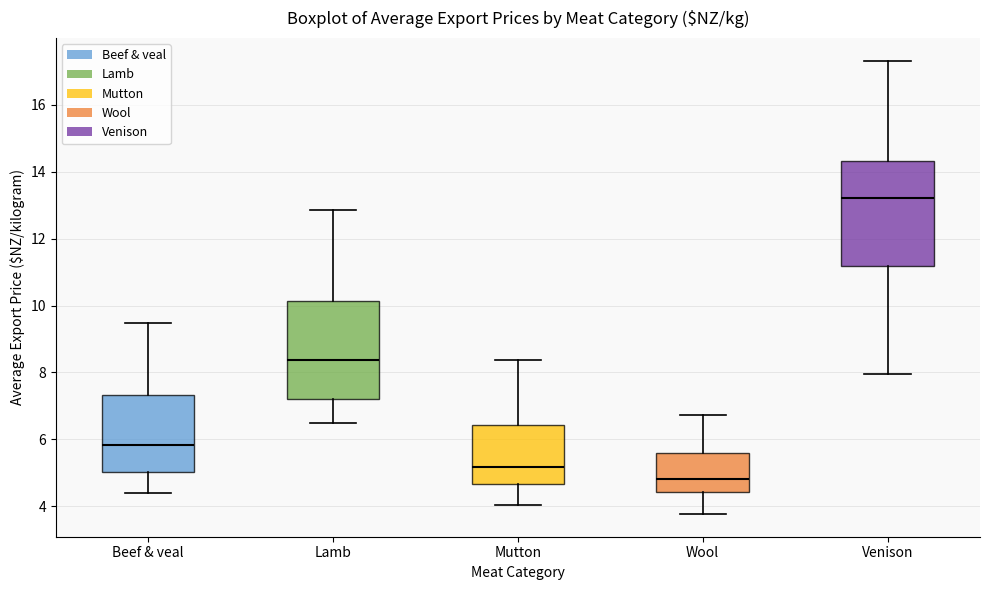

Comparing the boxes themselves (not the whiskers), which one is the tallest?

Venison